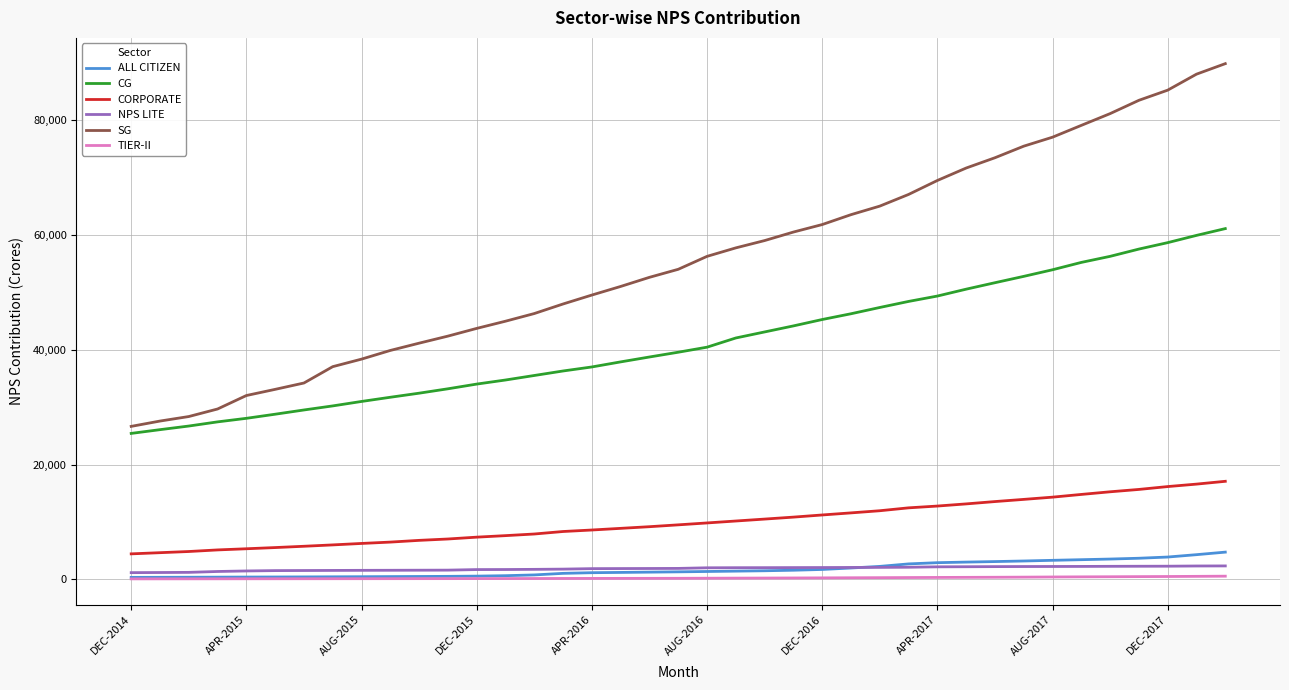

How many lines are shown in the chart?

6